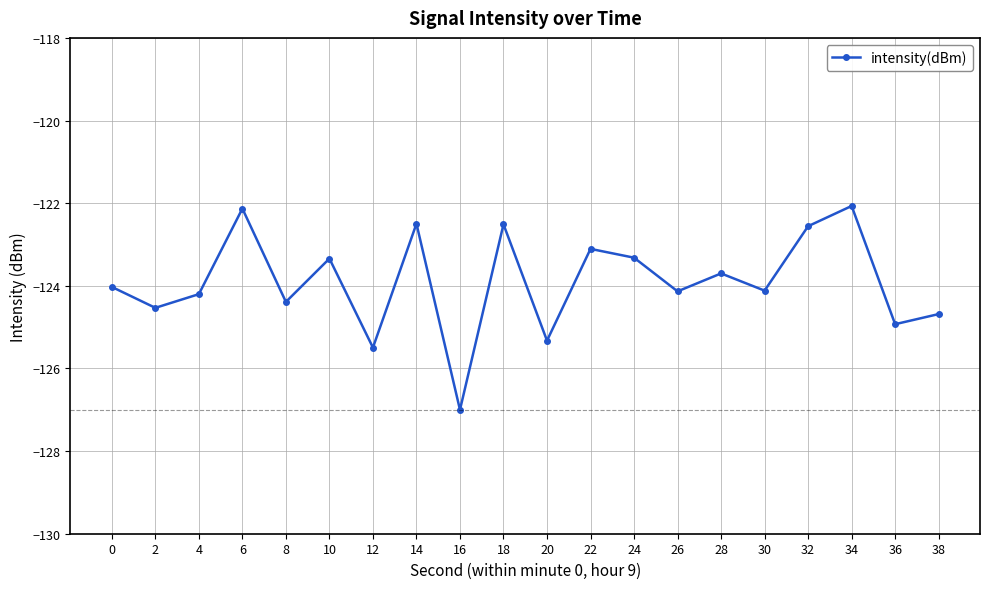

Count the number of data series in this chart.

1